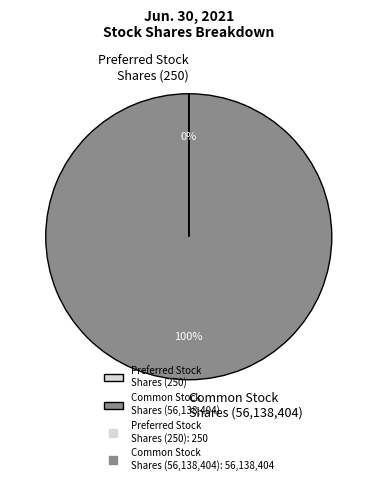

What percentage is the Common Stock Shares (56,138,404) slice, to the nearest percent?

100%